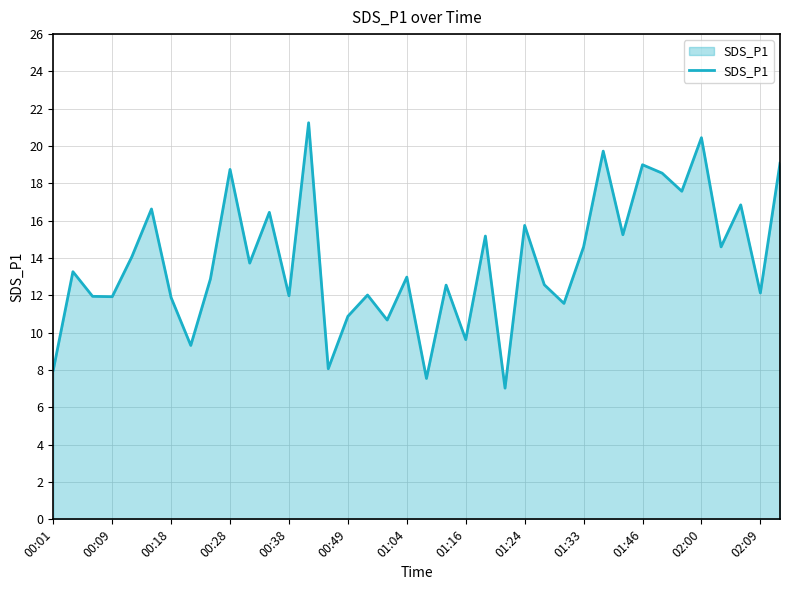

What is the smallest value displayed?

7.0